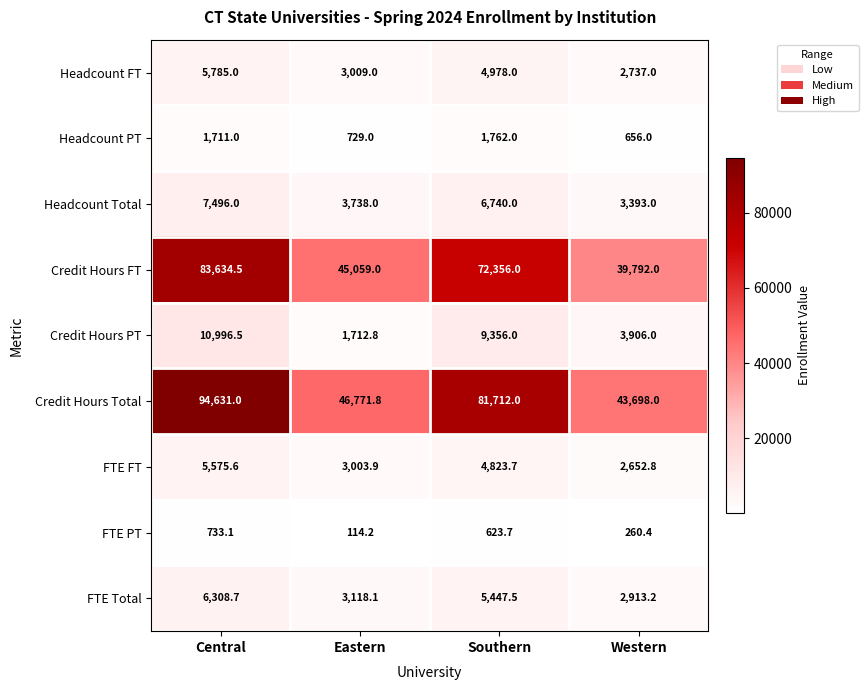

List the series in order of their peak value, highest first.

Credit Hours Total, Credit Hours FT, Credit Hours PT, Headcount Total, FTE Total, Headcount FT, FTE FT, Headcount PT, FTE PT